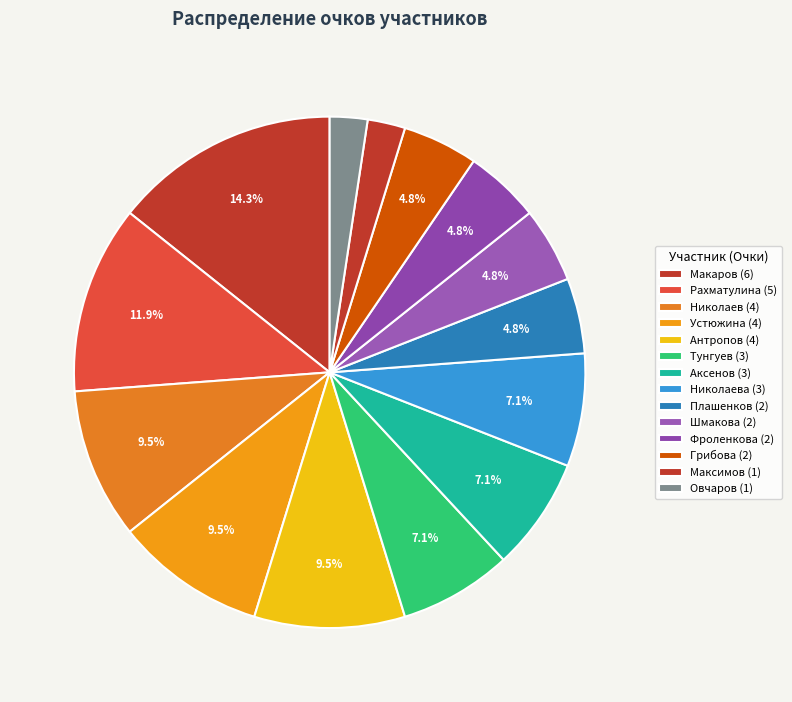

Count the number of slices in the pie.

14